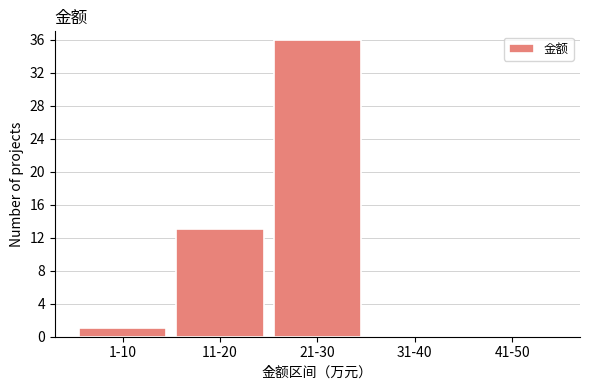

Reading left to right, extract all data points from this chart.

1-10=1	11-20=13	21-30=36	31-40=0	41-50=0